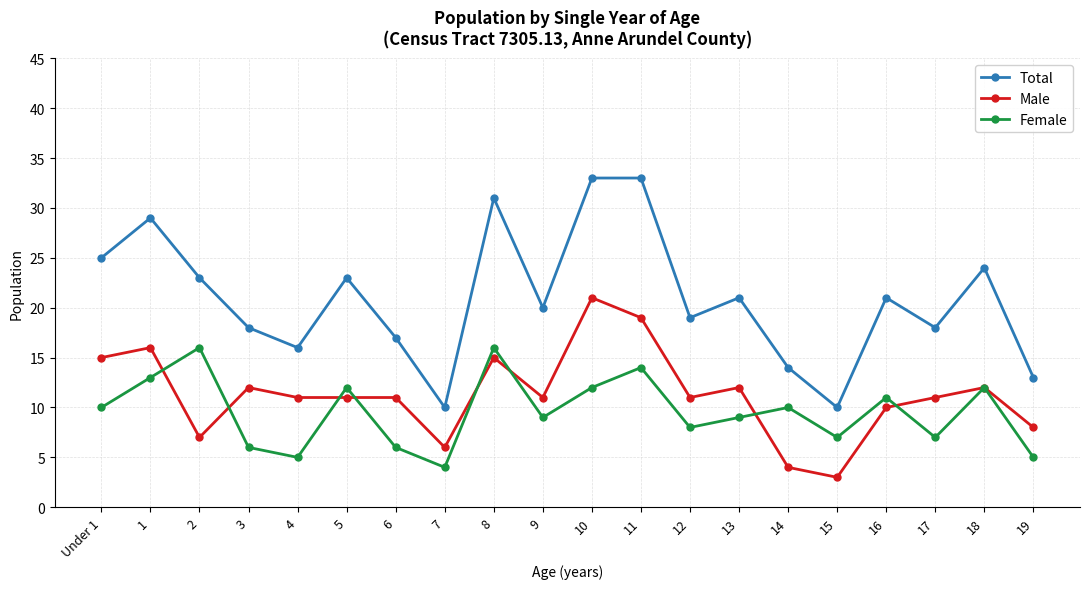

Which series has the largest total across all categories?

Total